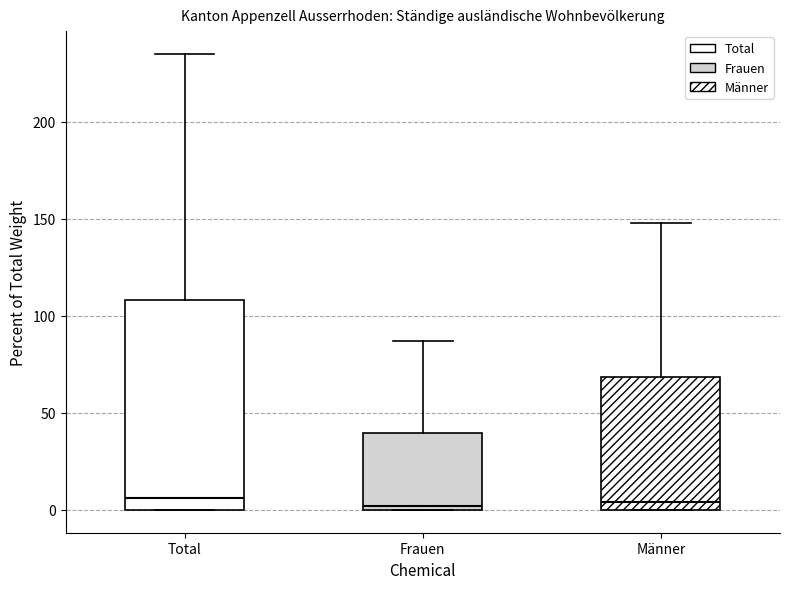

Reading left to right, transcribe this box plot: for each box, give where its median line is, the range the box spans, and where its two whiskers end, as read against the y-axis. The values are not printed on the chart, so give them approximately, as read against the axis.

Total: median 5, box 0 to 110, whiskers 0 to 235
Frauen: median 0 (just above the box's lower edge), box 0 to 40, whiskers 0 to 85
Männer: median 5, box 0 to 70, whiskers 0 to 150